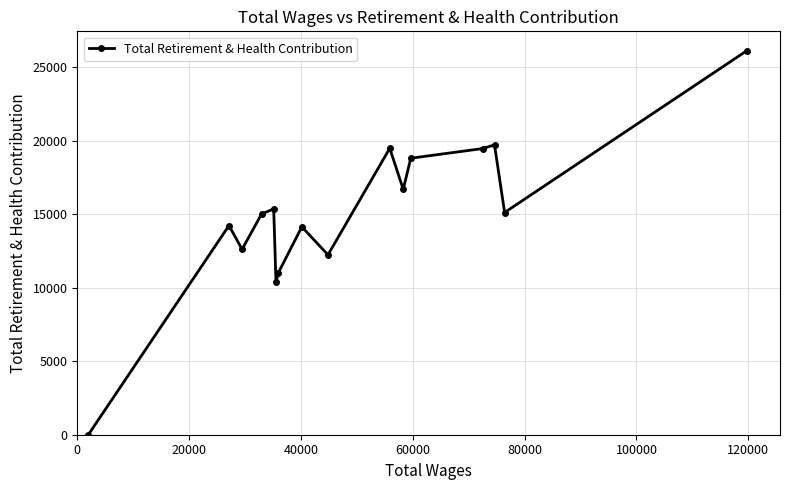

True or false: the data has more than 1 interior local peaks.

True